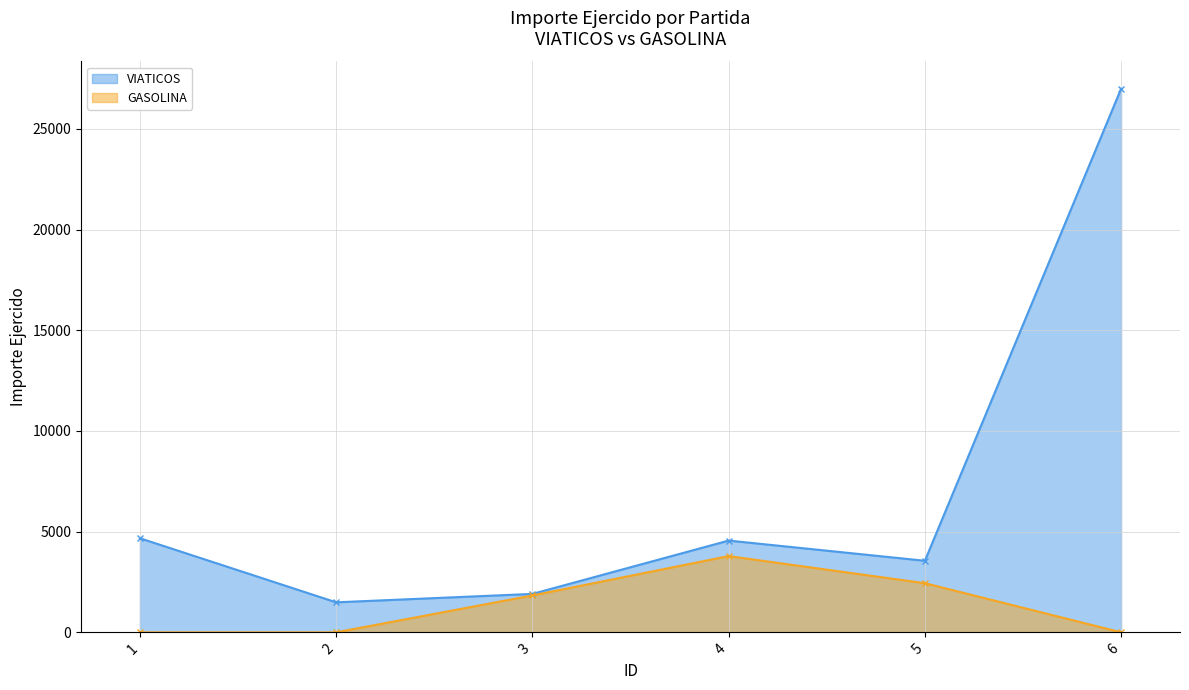

List the series in order of their peak value, lowest first.

GASOLINA, VIATICOS